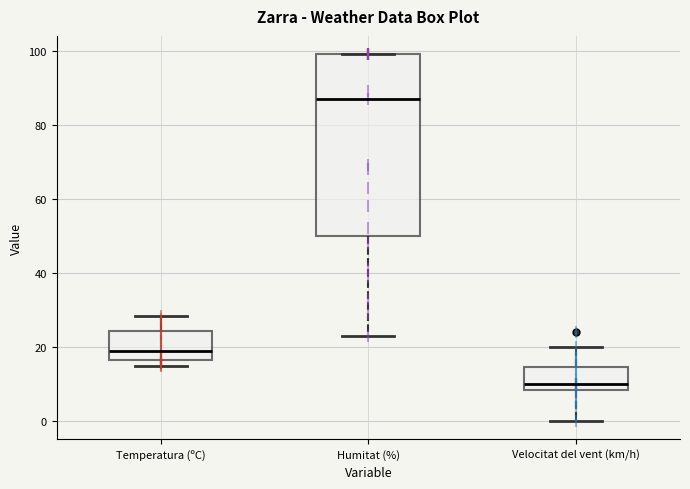

Comparing the boxes themselves (not the whiskers), which one is the tallest?

Humitat (%)